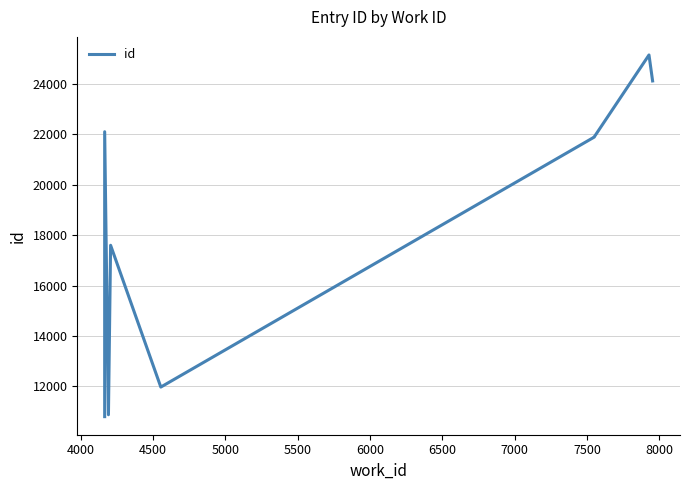

Between 5000 and 6500, which is larger?

6500